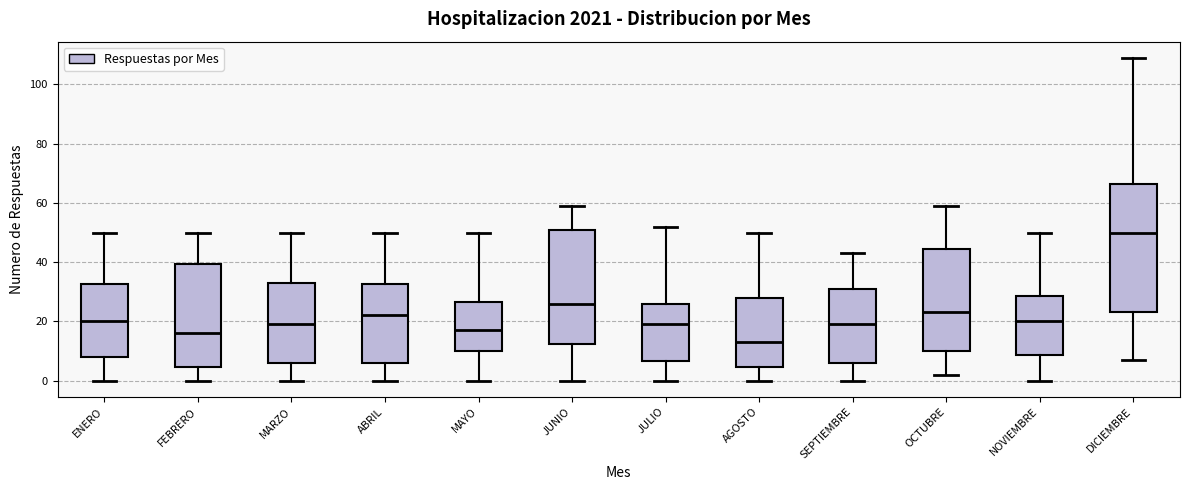

Comparing the boxes themselves (not the whiskers), which one is the tallest?

DICIEMBRE